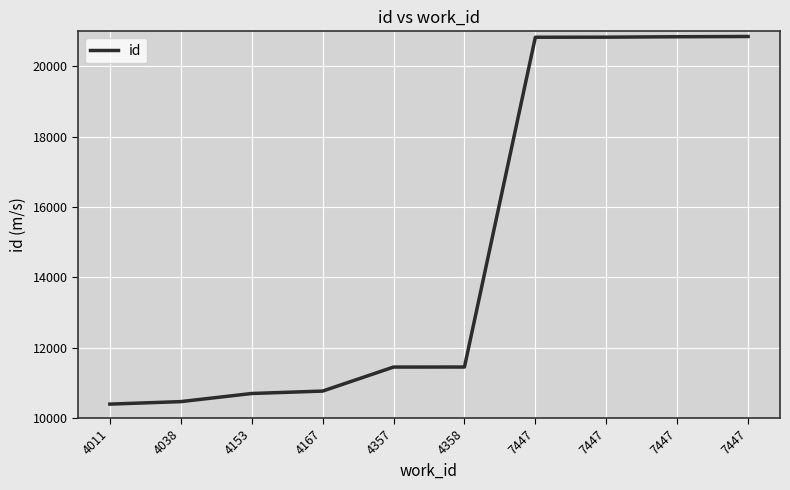

Does the chart have visible grid lines?

Yes